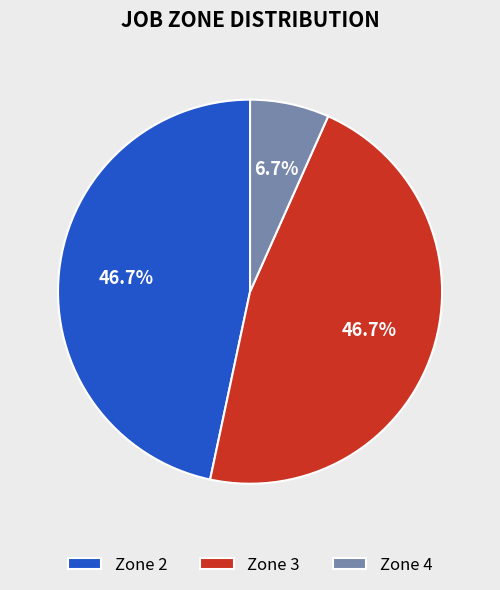

Does any single category account for the majority?

No